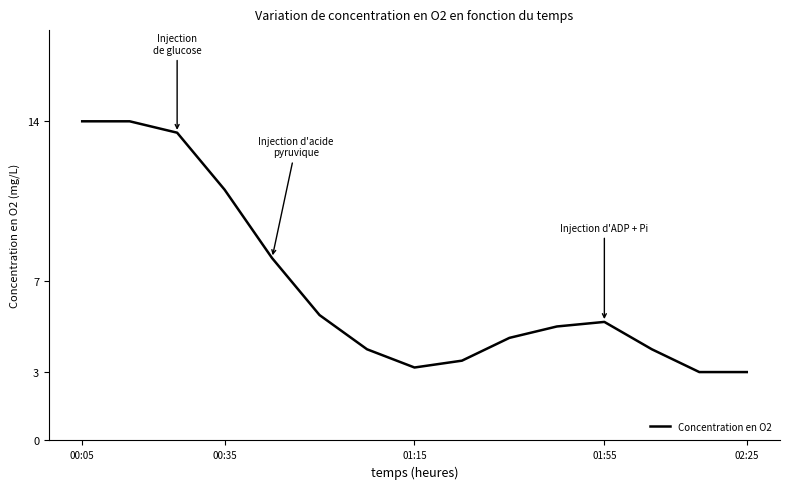

What is the maximum value shown in the chart?

14.0